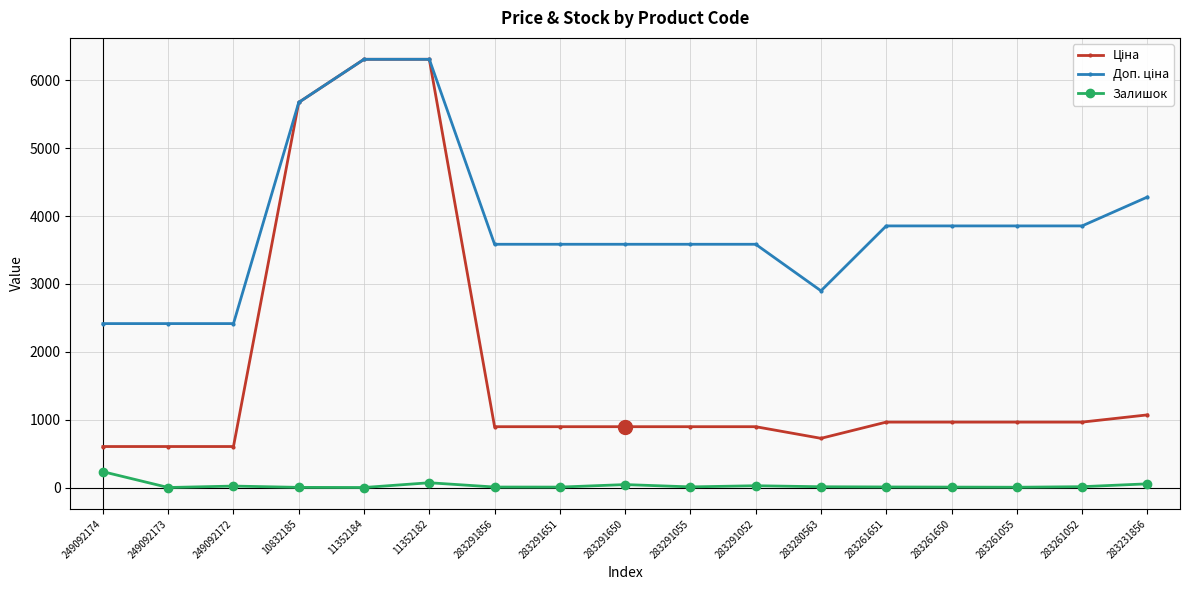

What is the total value across all series at 11352182?

12687.5